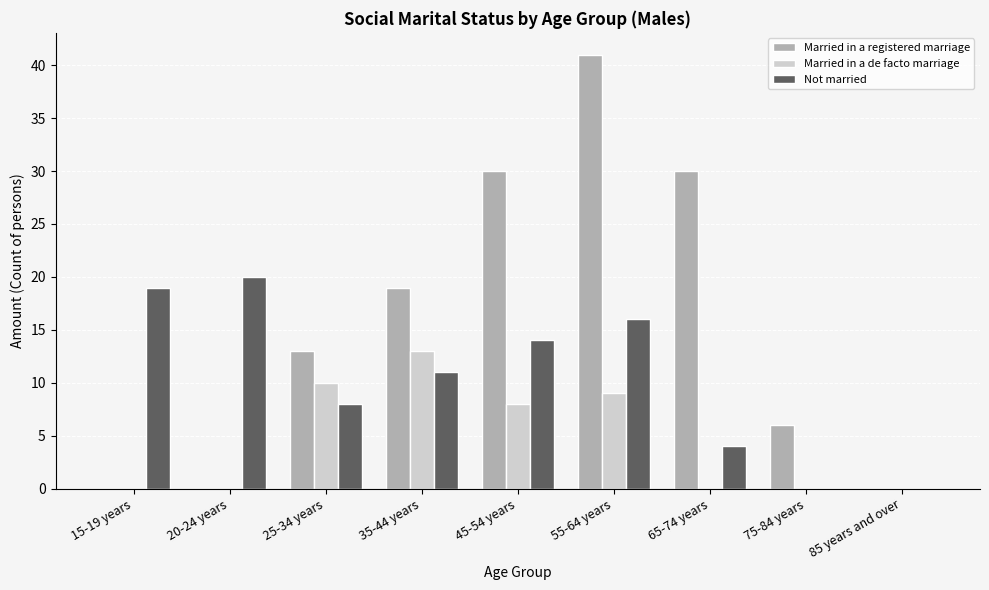

How many groups of bars are there?

9